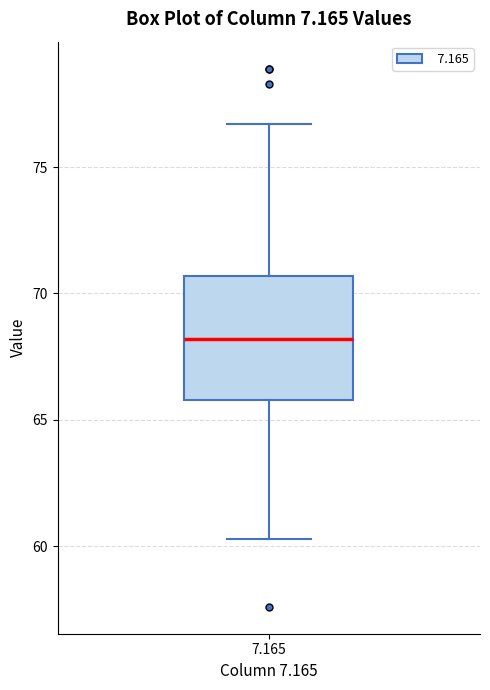

Where is the lower edge of the box at x = 7.165 on the y-axis? The values are not printed on the chart, so give them approximately, as read against the axis.

66.0